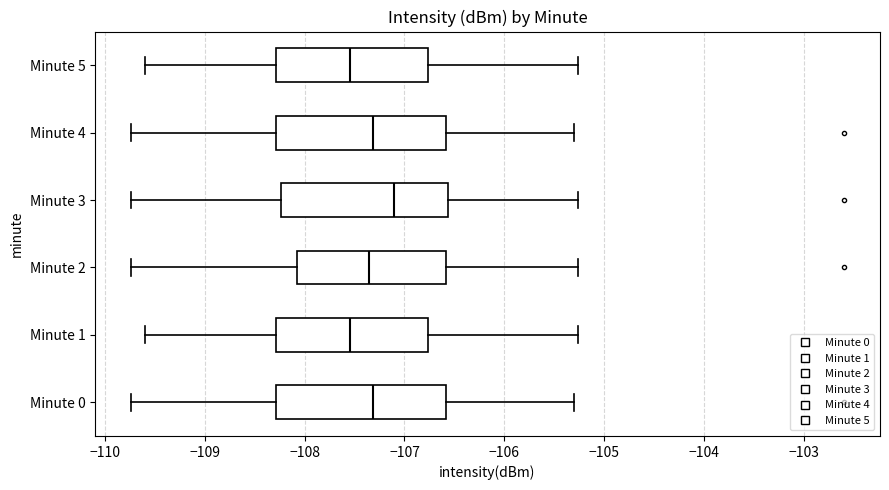

Reading bottom to top, read every box against the x-axis: the position of its median line, the range the box covers, and the ends of its whiskers. The values are not printed on the chart, so give them approximately, as read against the axis.

Minute 0: median -107.3, box -108.3 to -106.6, whiskers -109.7 to -105.3
Minute 1: median -107.5, box -108.3 to -106.8, whiskers -109.6 to -105.3
Minute 2: median -107.4, box -108.1 to -106.6, whiskers -109.7 to -105.3
Minute 3: median -107.1, box -108.2 to -106.6, whiskers -109.7 to -105.3
Minute 4: median -107.3, box -108.3 to -106.6, whiskers -109.7 to -105.3
Minute 5: median -107.5, box -108.3 to -106.8, whiskers -109.6 to -105.3